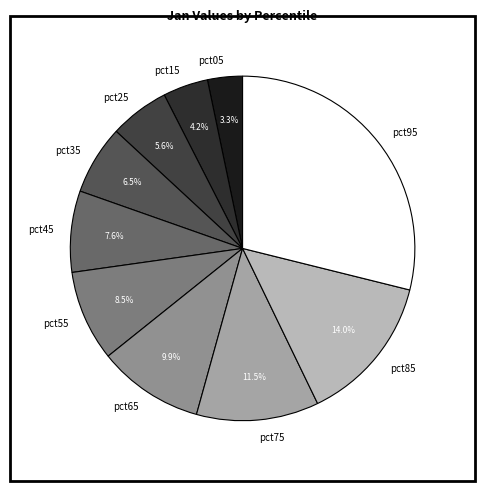

What percentage is NOT represented by pct65?

90.1%